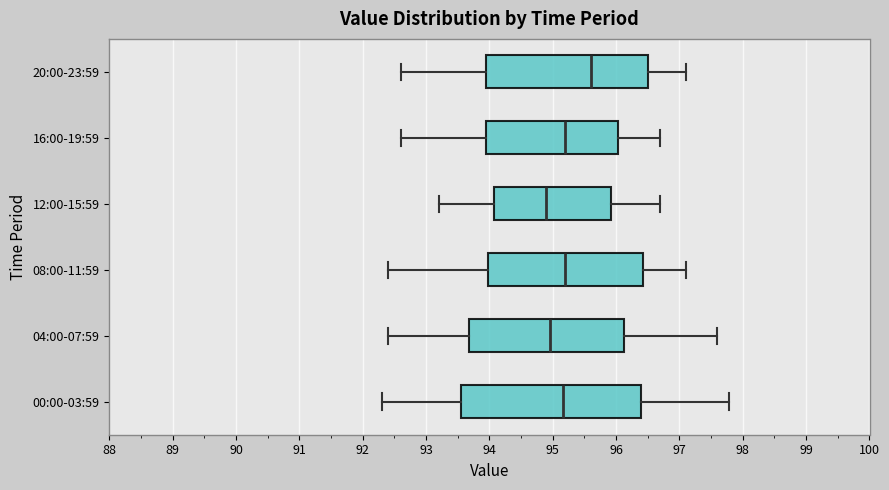

Which box is the widest, from its left edge to its right edge?

00:00-03:59